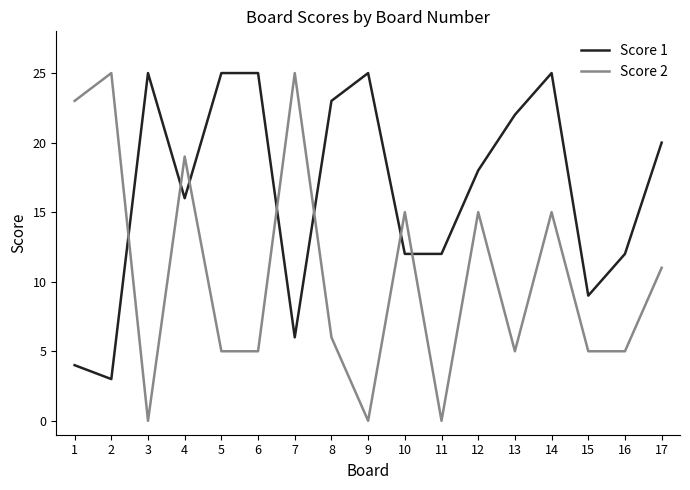

Reading left to right, what are all the values shown in this chart?

Score 1: 4	3	25	16	25	25	6	23	25	12	12	18	22	25	9	12	20
Score 2: 23	25	0	19	5	5	25	6	0	15	0	15	5	15	5	5	11